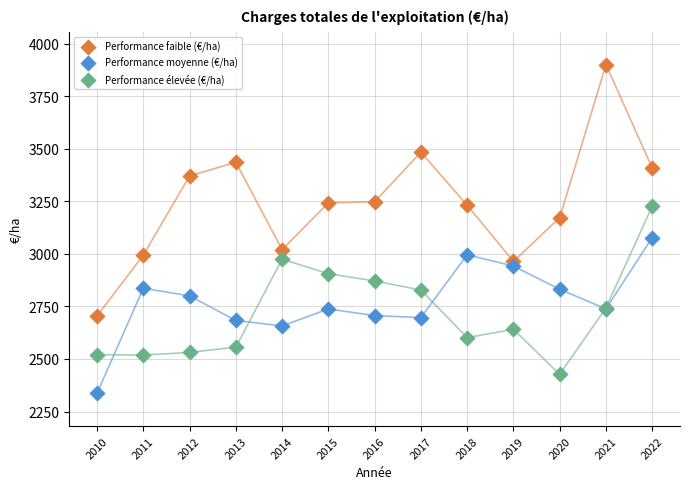

Which series has the largest Y range (max minus min)?

Performance faible (€/ha)